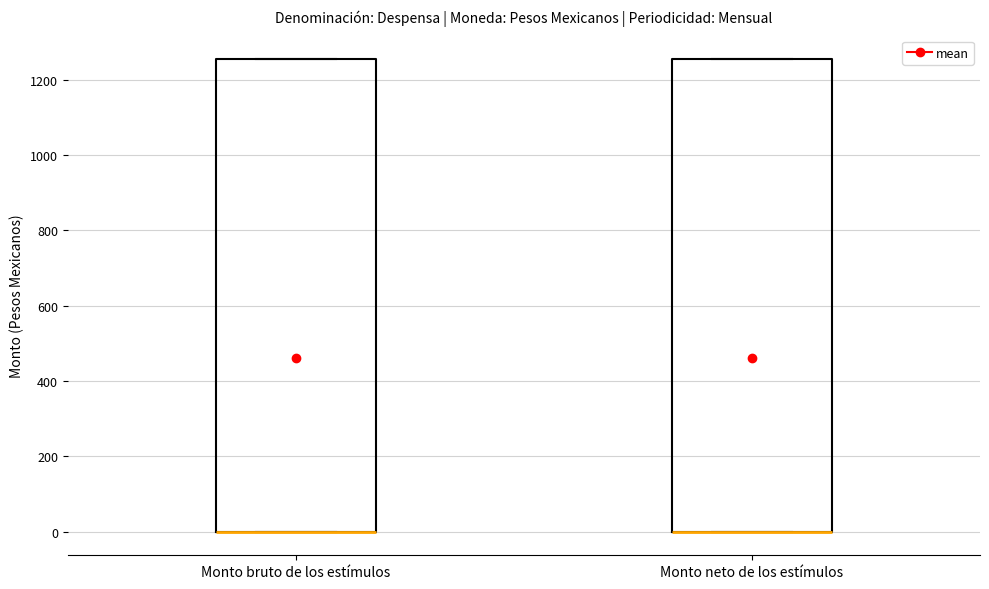

Where is the lower edge of the box for Monto neto de los estímulos on the y-axis? The values are not printed on the chart, so give them approximately, as read against the axis.

0